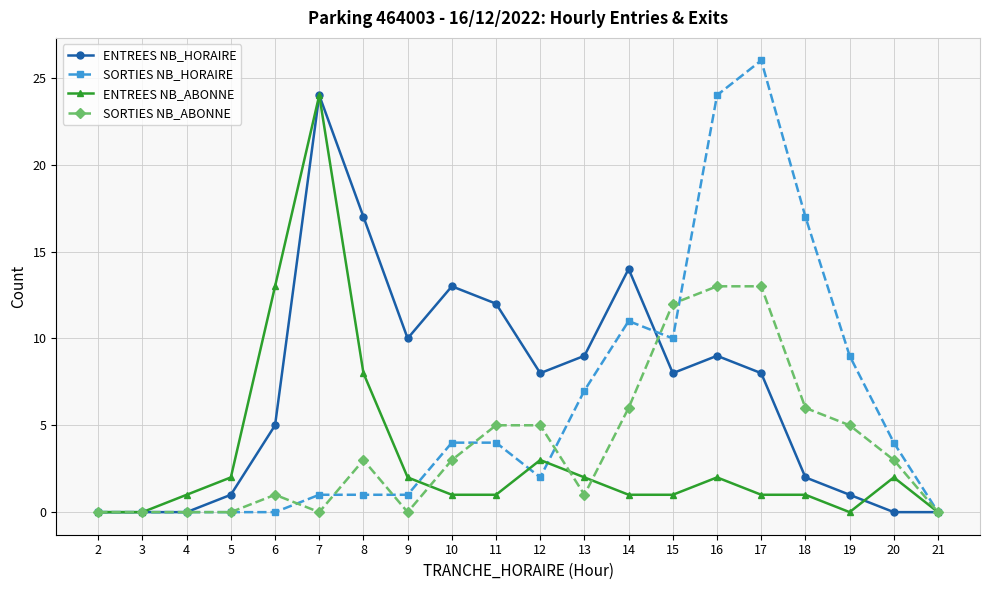

At which category is the sum across all series the highest?

7